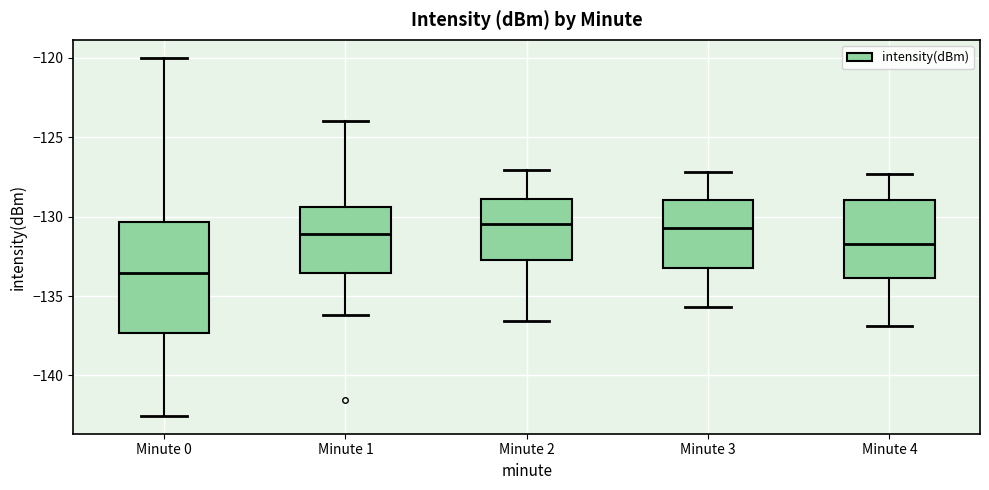

Reading left to right, transcribe this box plot: for each box, give where its median line is, the range the box spans, and where its two whiskers end, as read against the y-axis. The values are not printed on the chart, so give them approximately, as read against the axis.

Minute 0: median -133.5, box -137.5 to -130.5, whiskers -142.5 to -120.0
Minute 1: median -131.0, box -133.5 to -129.5, whiskers -136.0 to -124.0
Minute 2: median -130.5, box -132.5 to -129.0, whiskers -136.5 to -127.0
Minute 3: median -130.5, box -133.0 to -129.0, whiskers -135.5 to -127.0
Minute 4: median -131.5, box -134.0 to -129.0, whiskers -137.0 to -127.5